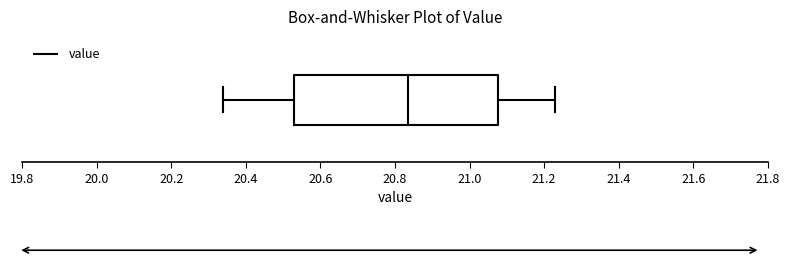

Read this box plot against the x-axis: the position of the median line, the range covered by the box, and the ends of both whiskers. The values are not printed on the chart, so give them approximately, as read against the axis.

median 20.84, box 20.54 to 21.08, whiskers 20.34 to 21.24